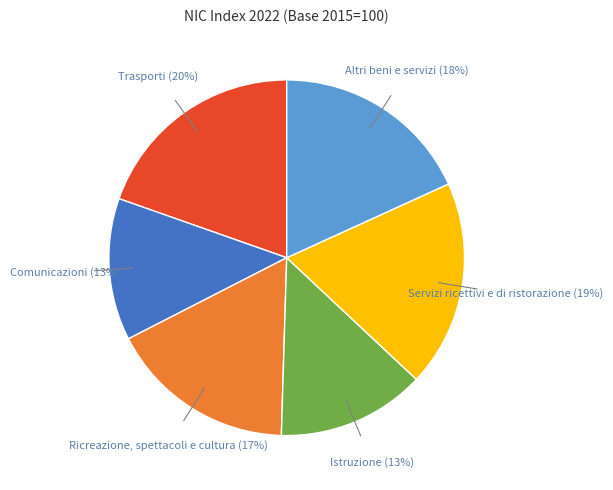

To the nearest percent, what is the difference between the Altri beni e servizi and Istruzione slice percentages?

5%